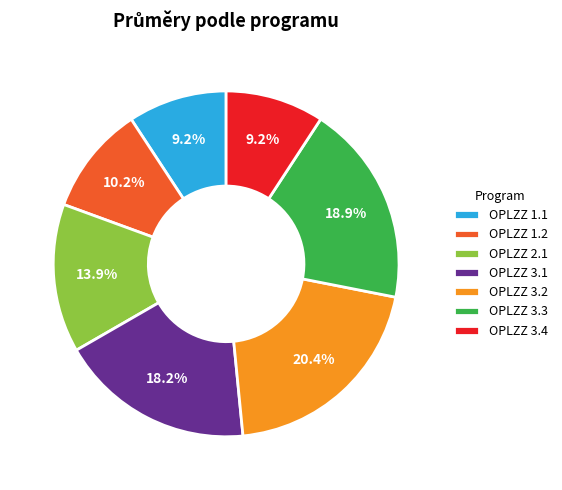

Is OPLZZ 3.2 the majority of the pie?

No